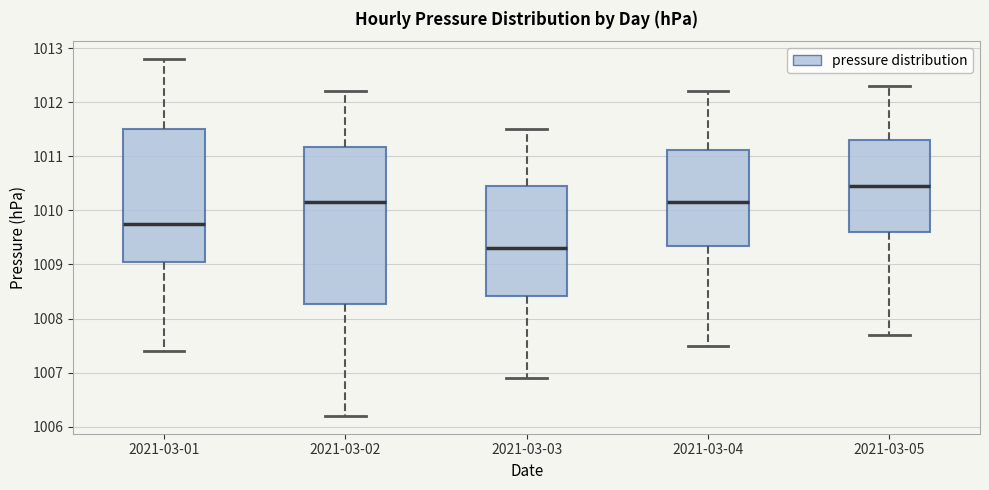

Reading left to right, read every box against the y-axis: the position of its median line, the range the box covers, and the ends of its whiskers. The values are not printed on the chart, so give them approximately, as read against the axis.

2021-03-01: median 1009.8, box 1009.1 to 1011.5, whiskers 1007.4 to 1012.8
2021-03-02: median 1010.2, box 1008.3 to 1011.2, whiskers 1006.2 to 1012.2
2021-03-03: median 1009.3, box 1008.4 to 1010.5, whiskers 1006.9 to 1011.5
2021-03-04: median 1010.2, box 1009.4 to 1011.1, whiskers 1007.5 to 1012.2
2021-03-05: median 1010.5, box 1009.6 to 1011.3, whiskers 1007.7 to 1012.3